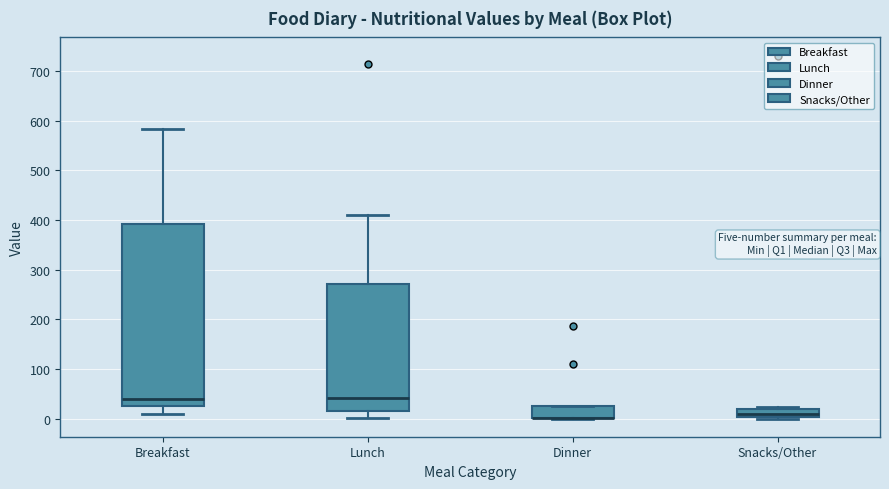

Which box is the tallest, from its lower edge to its upper edge?

Breakfast